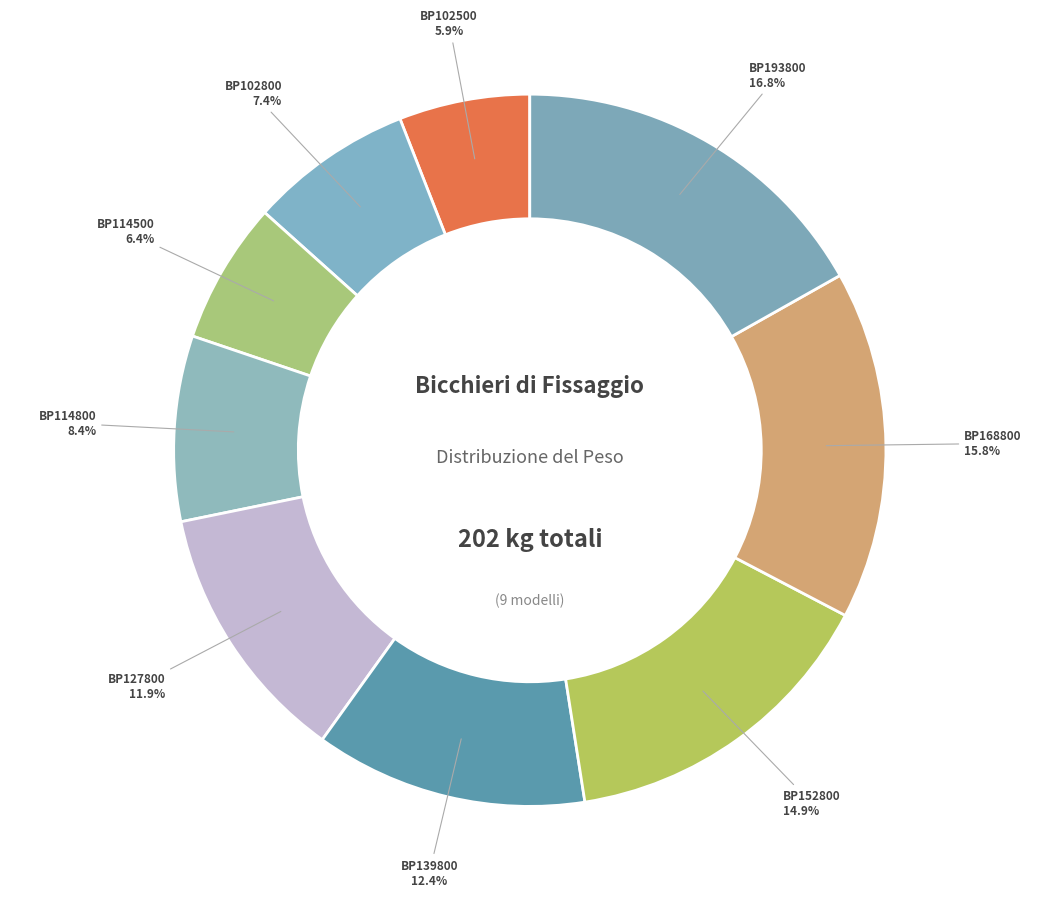

Is there any slice that represents more than half of the pie?

No